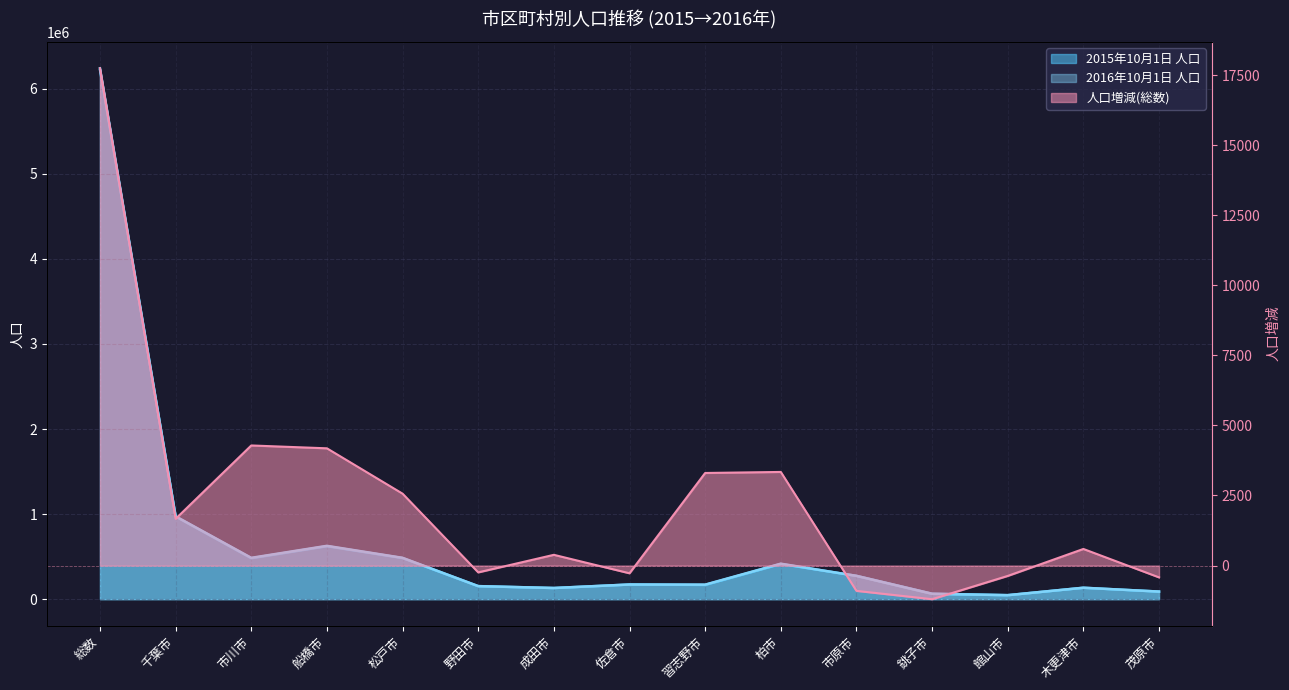

What is the label of the 9th point from the right?

成田市